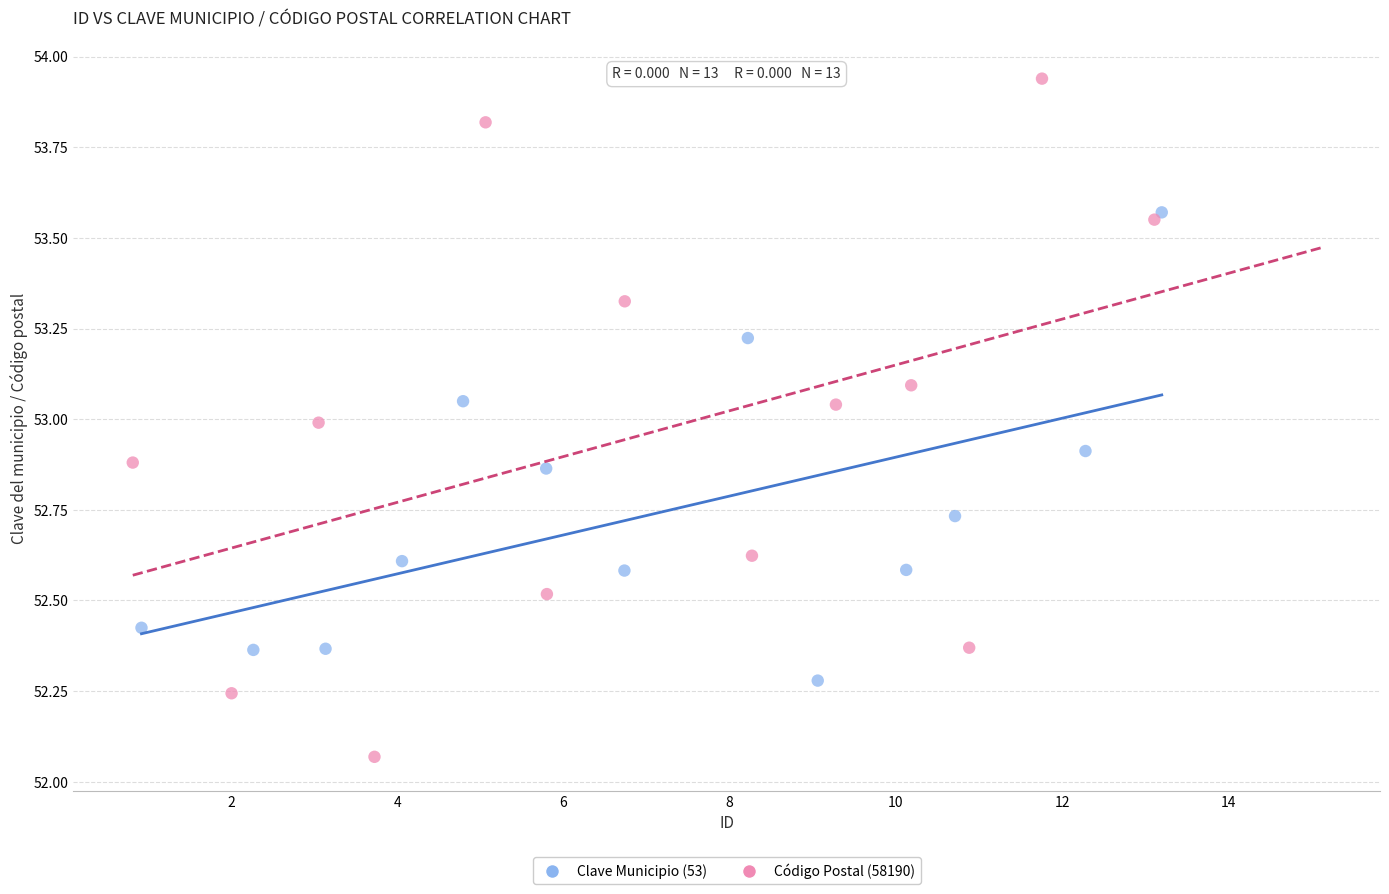

Which series reaches the minimum Y coordinate?

Código Postal (58190)